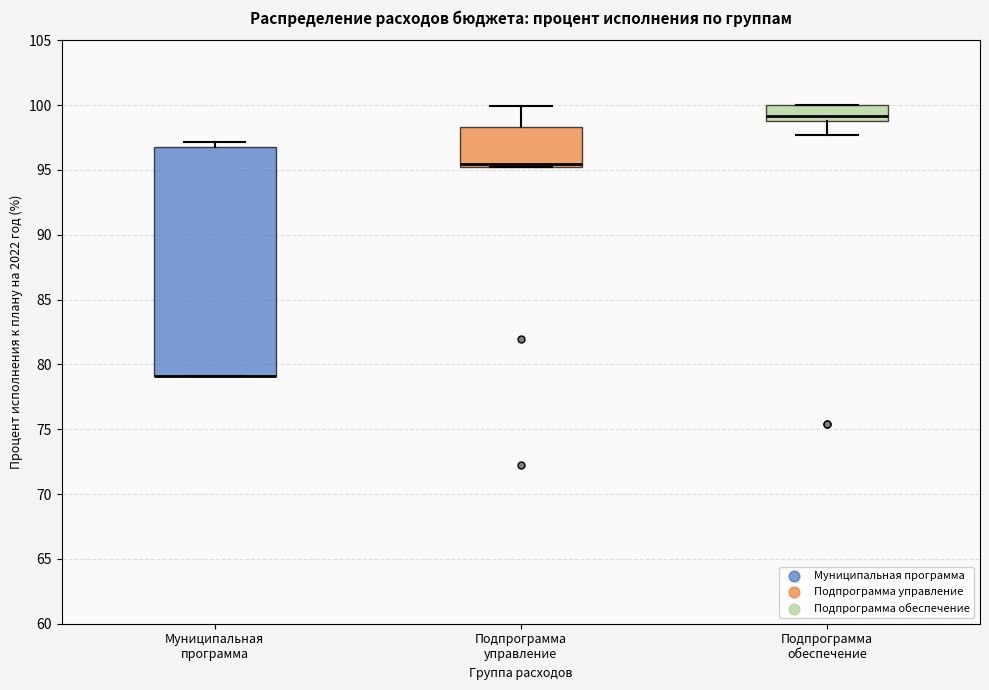

Reading left to right, transcribe this box plot: for each box, give where its median line is, the range the box spans, and where its two whiskers end, as read against the y-axis. The values are not printed on the chart, so give them approximately, as read against the axis.

Муниципальная программа: median 79.0 (drawn on the box's lower edge), box 79.0 to 96.5, whiskers 79.0 to 97.0
Подпрограмма управление: median 95.5, box 95.0 to 98.5, whiskers 95.0 to 100.0
Подпрограмма обеспечение: median 99.0 (just above the box's lower edge), box 99.0 to 100.0, whiskers 97.5 to 100.0